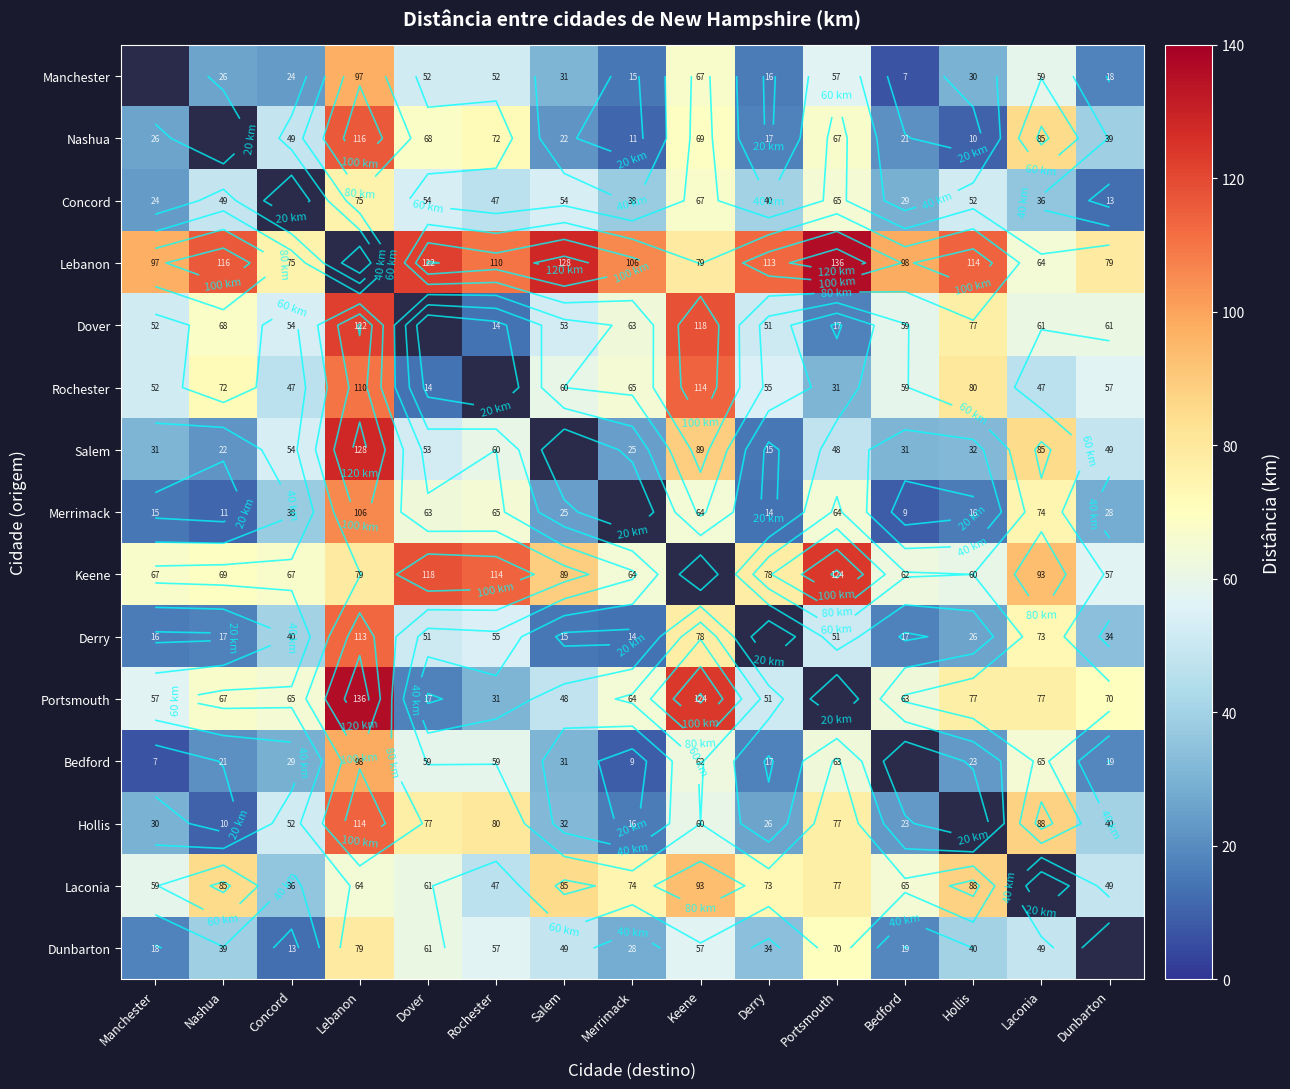

At Nashua, list the series in order from largest to smallest.

Nashua, Lebanon, Laconia, Rochester, Keene, Dover, Portsmouth, Concord, Dunbarton, Manchester, Salem, Bedford, Derry, Merrimack, Hollis